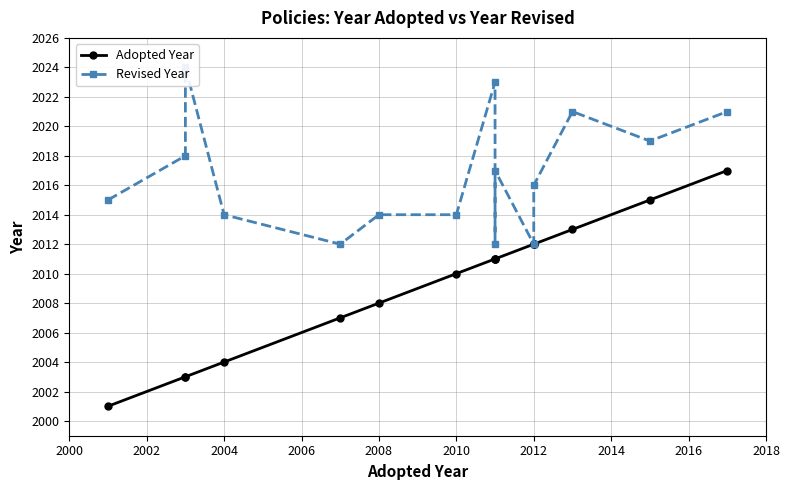

Which series has the largest range (max minus min)?

Adopted Year